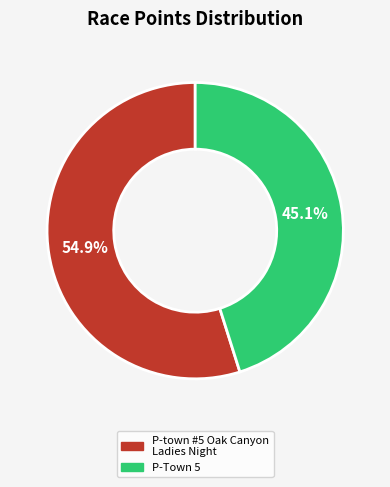

To the nearest percent, what portion does P-town #5 Oak Canyon Ladies Night represent?

55%